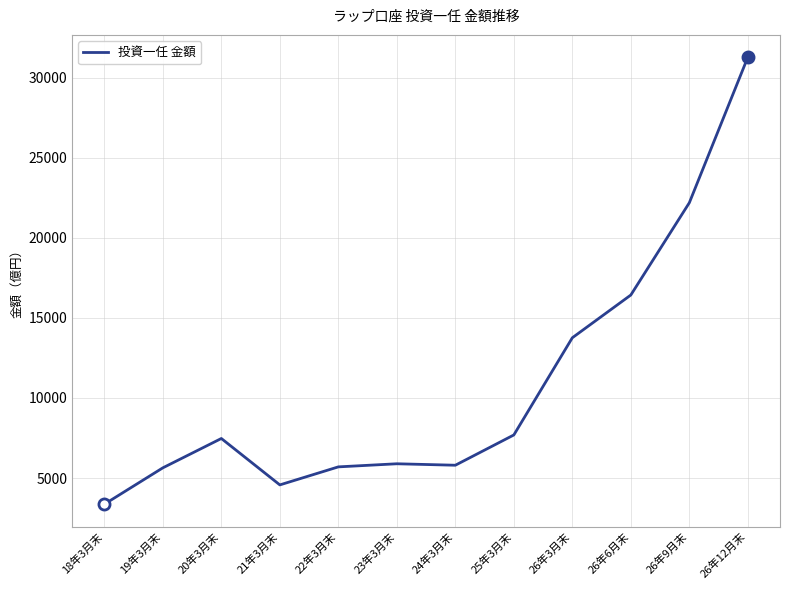

Does the chart display data point markers on the line(s)?

No